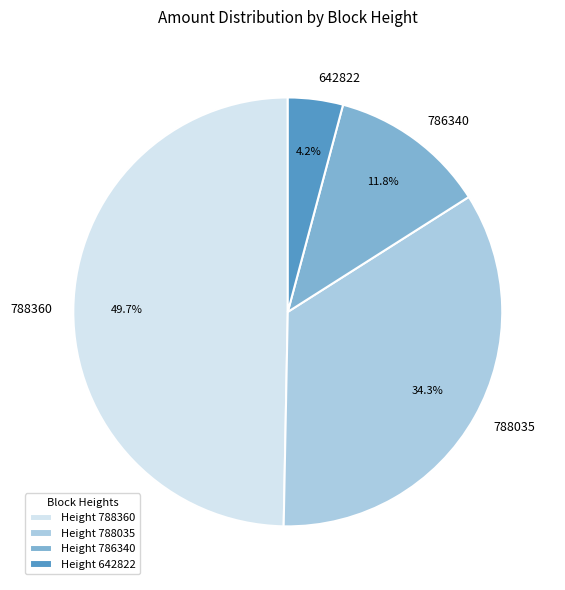

What is the smallest slice in the pie chart?

642822